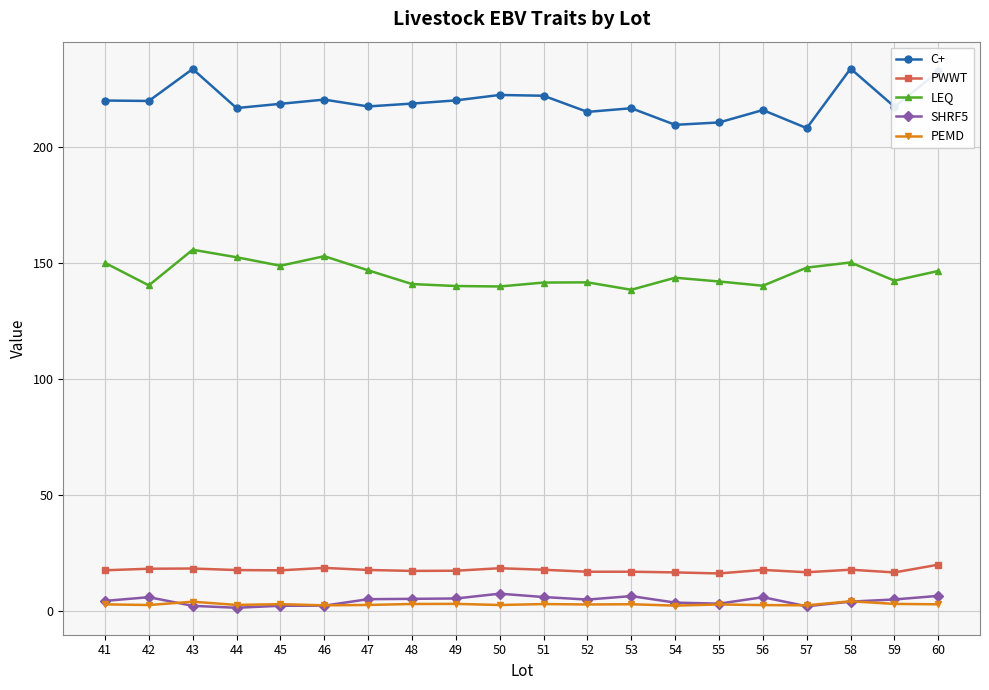

Which series has the largest total across all categories?

C+